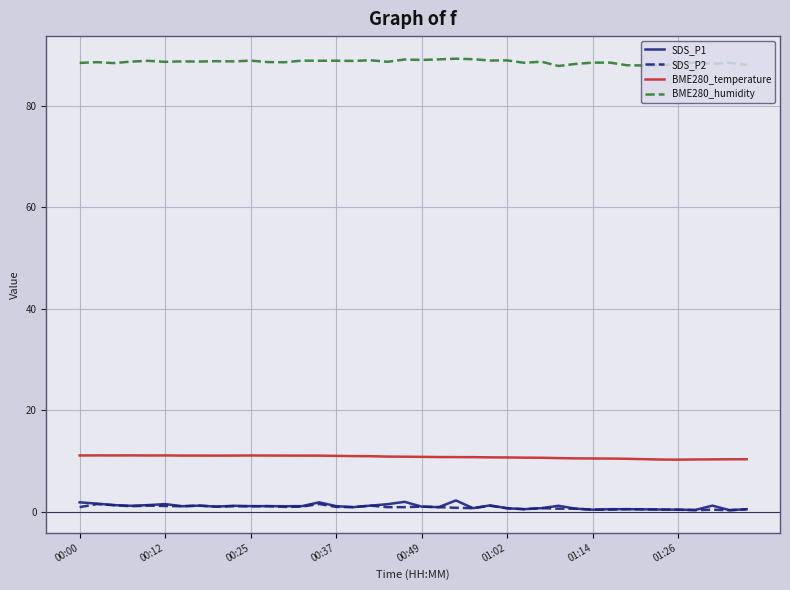

True or false: BME280_temperature and SDS_P2 cross at least once.

False